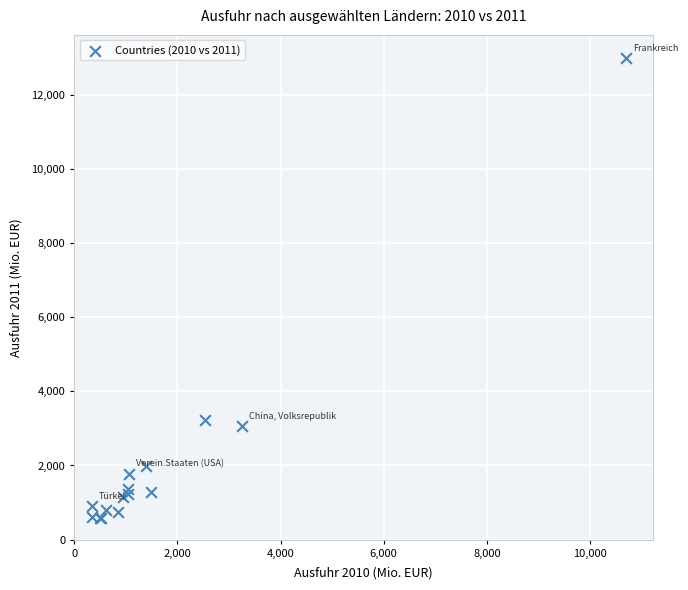

What Y value in the scatter plot is closest to 6793?

3221.3